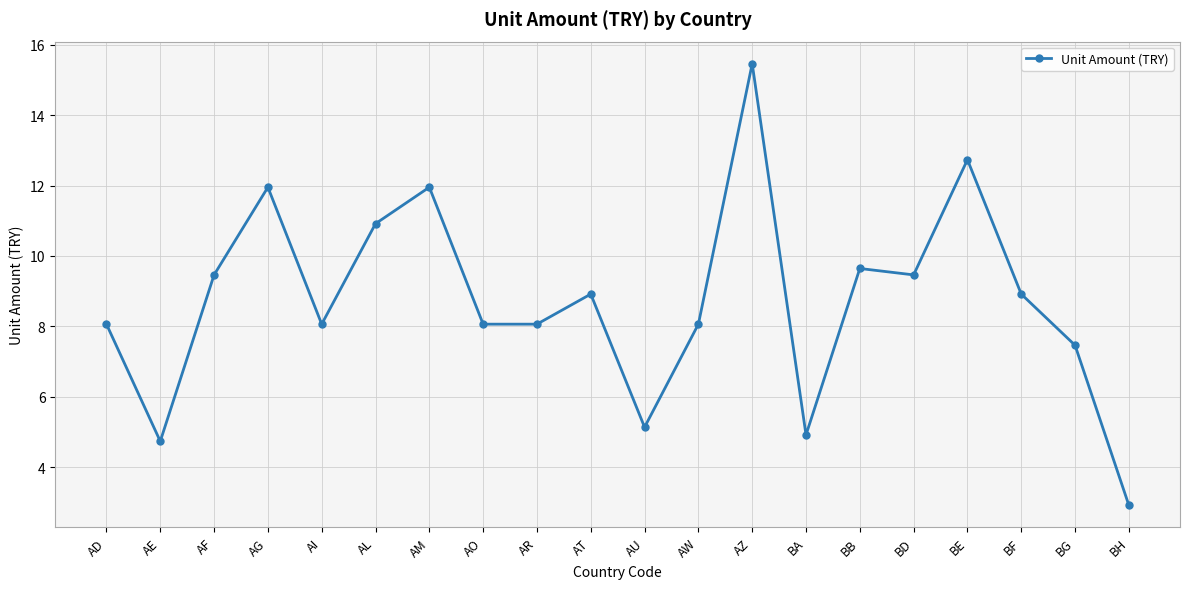

Which has a higher value, AT or AO?

AT